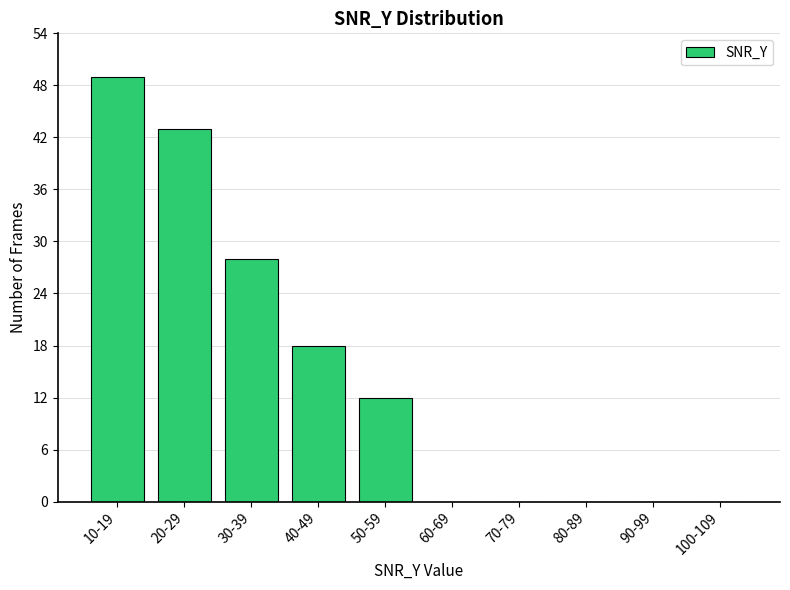

Reading right to left, list all the values displayed in this chart.

100-109=0	90-99=0	80-89=0	70-79=0	60-69=0	50-59=12	40-49=18	30-39=28	20-29=43	10-19=49